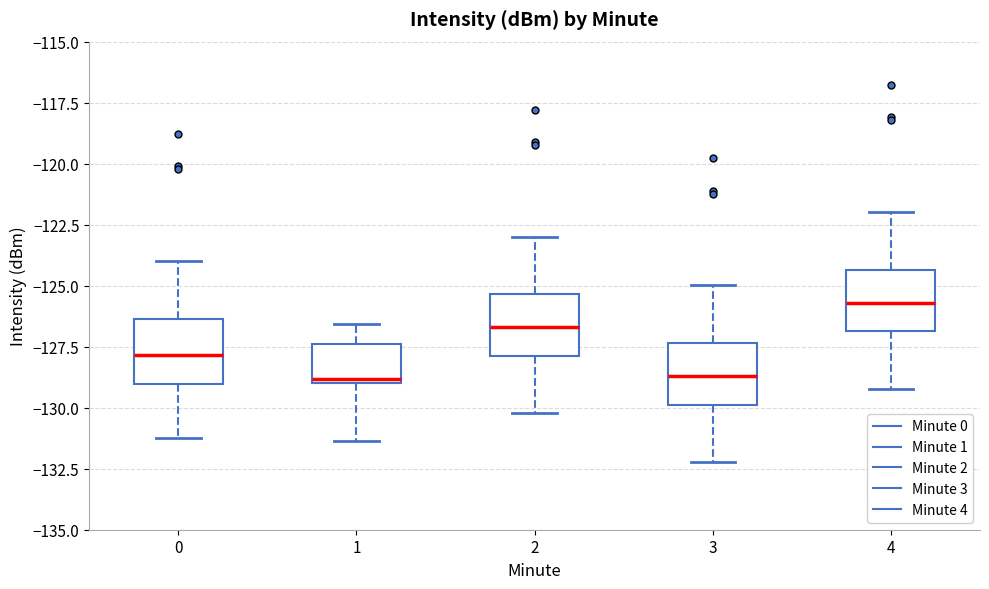

Which box's median line is the highest?

4